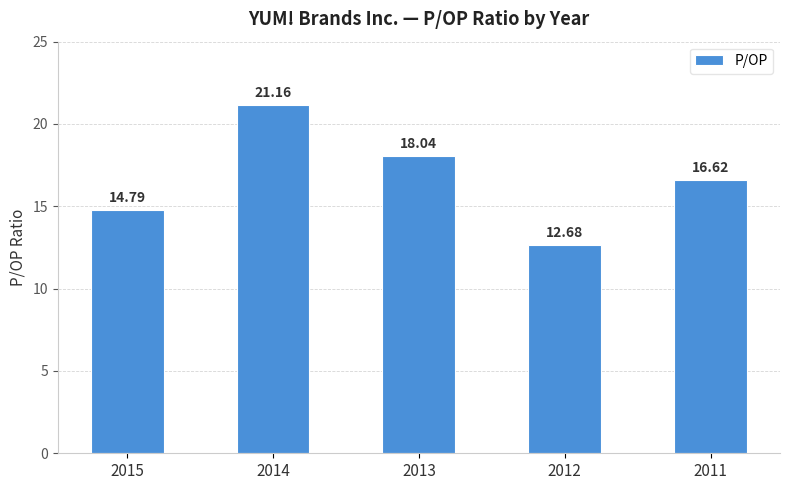

What is the minimum value shown in the chart?

12.7